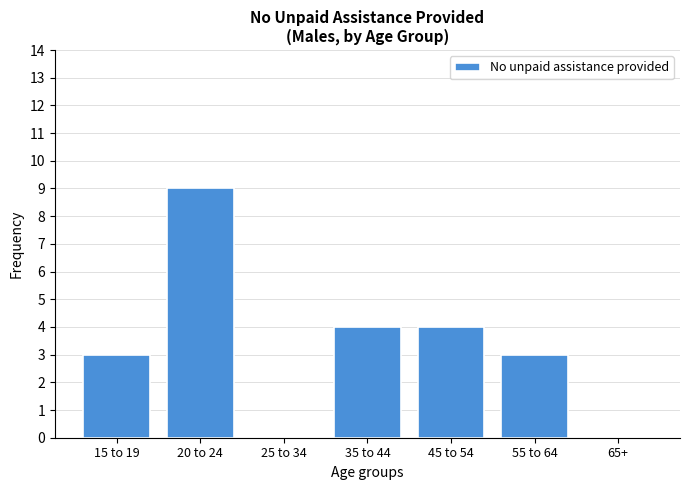

Reading left to right, extract all data points from this chart.

15 to 19=3	20 to 24=9	25 to 34=0	35 to 44=4	45 to 54=4	55 to 64=3	65+=0